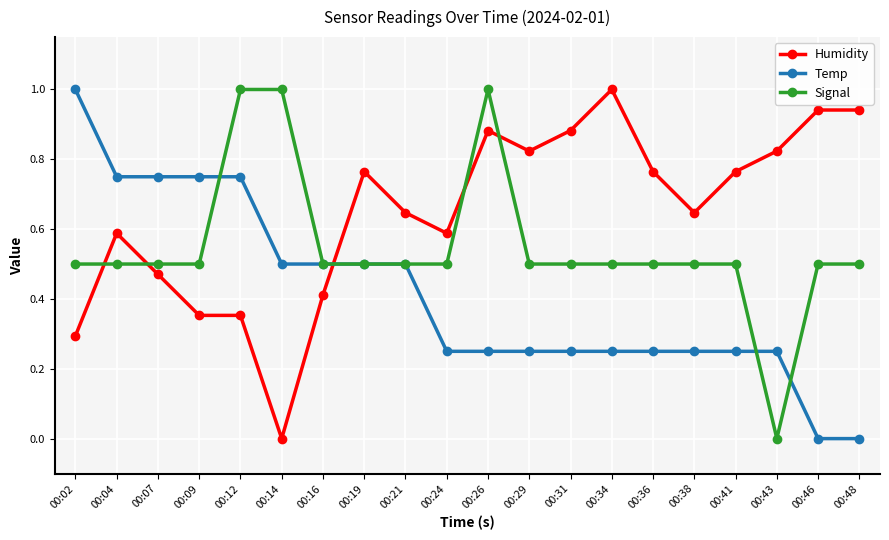

Where is the first local maximum for Humidity?

00:04